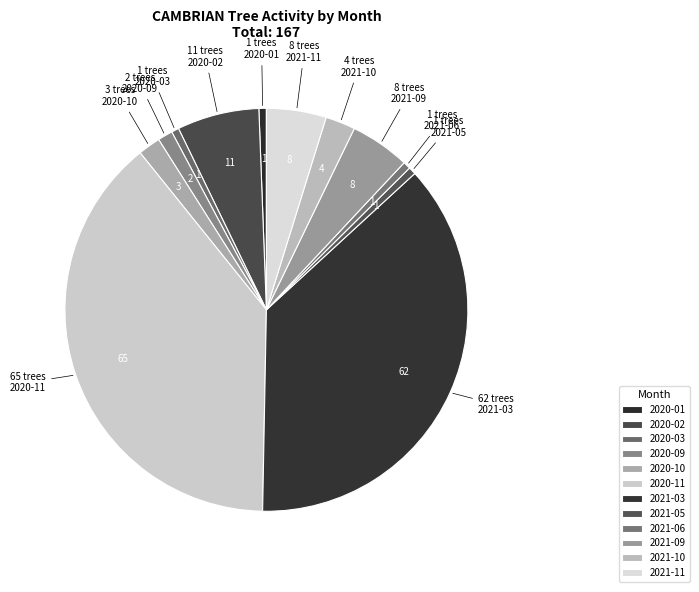

Count the number of slices in the pie.

12